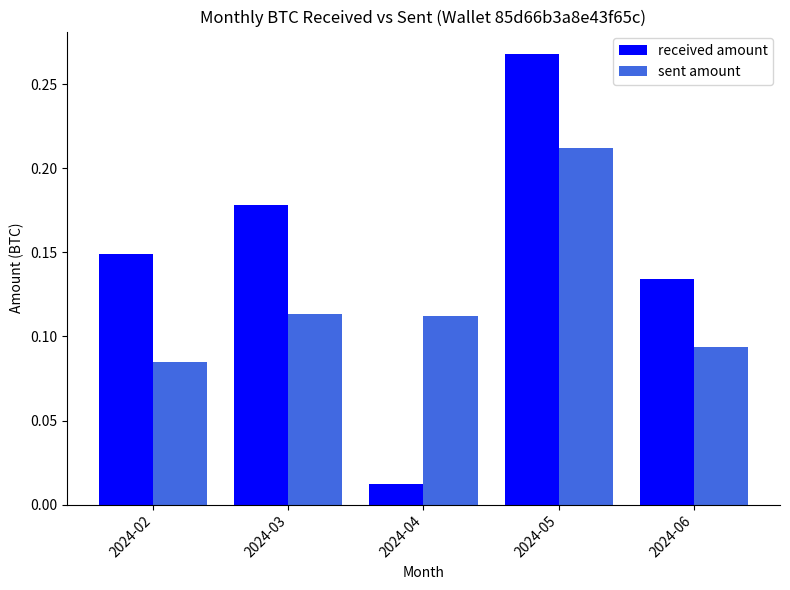

Which series has the largest range (max minus min)?

received amount